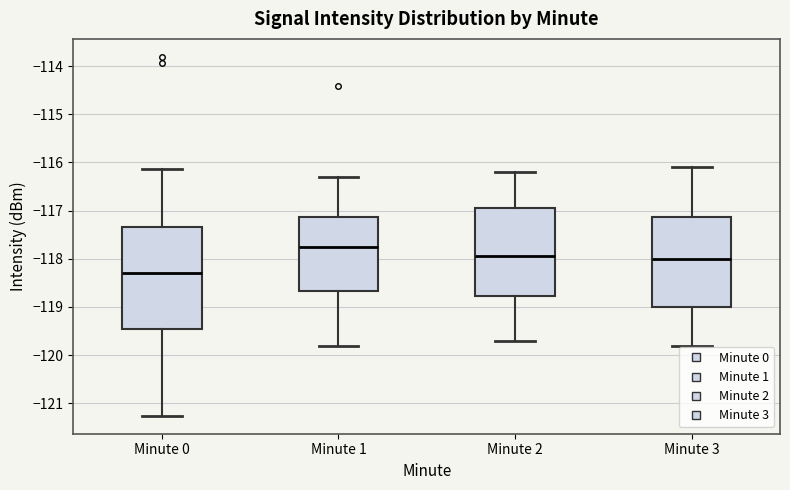

Which box has the highest median line?

Minute 1